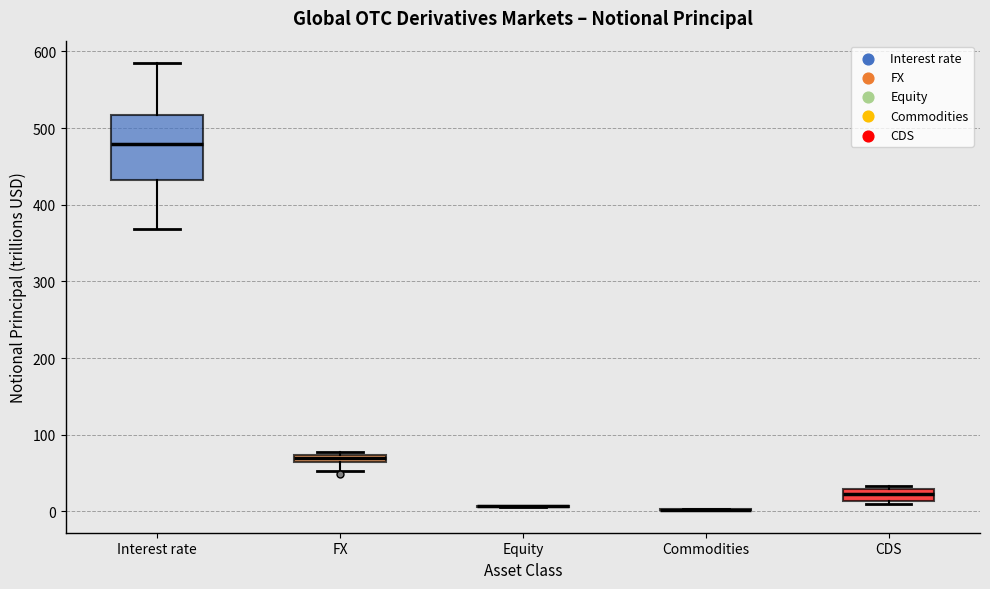

Which box is the tallest, from its lower edge to its upper edge?

Interest rate